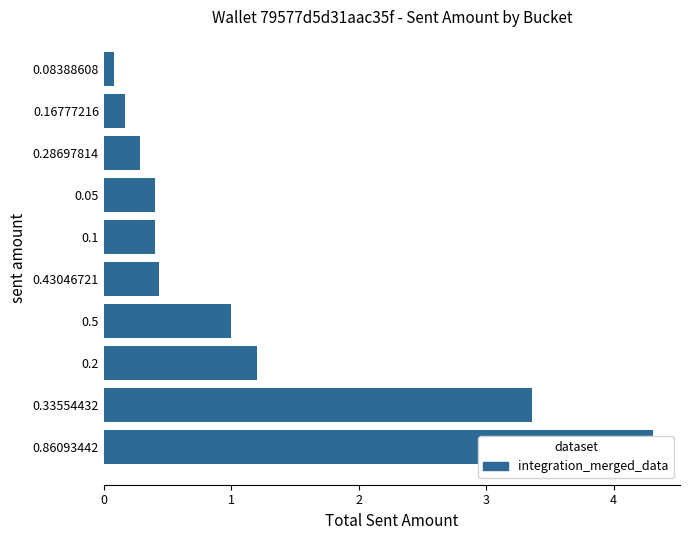

List the labels in order of value, smallest first.

9, 8, 7, 5, 6, 4, 3, 2, 1, 0